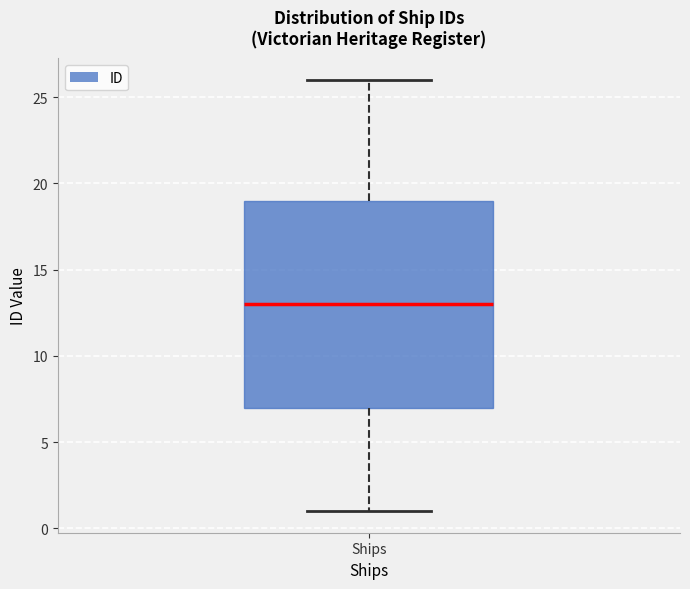

Transcribe this box plot: give where the median line is, the range the box spans, and where the two whiskers end, as read against the y-axis. The values are not printed on the chart, so give them approximately, as read against the axis.

median 13, box 7 to 19, whiskers 1 to 26